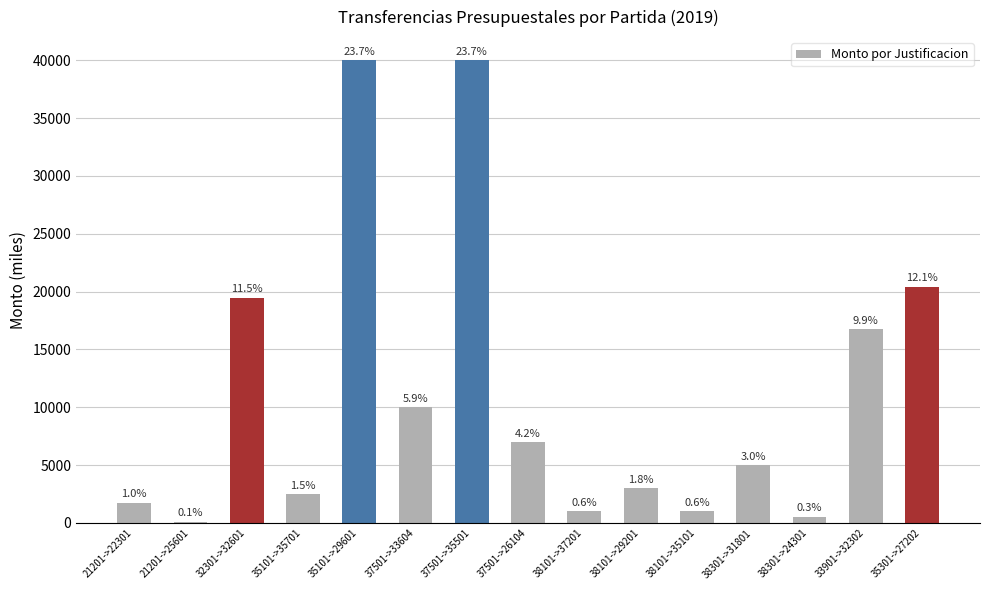

Are the bars horizontal?

No